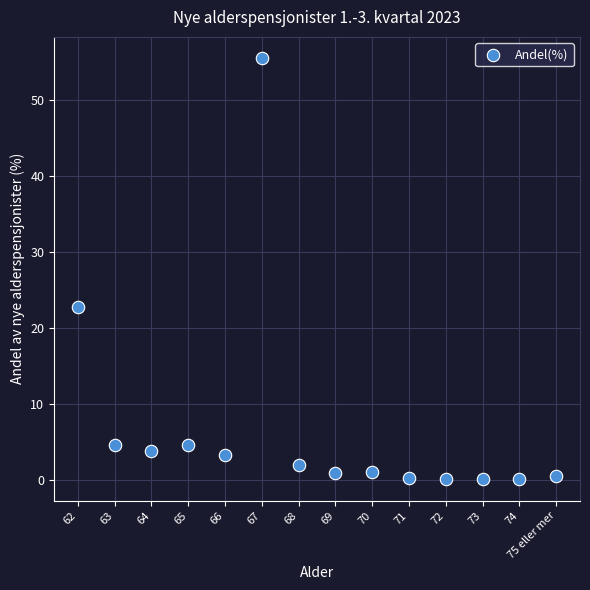

What is the range of X values (max minus min)?

13.0